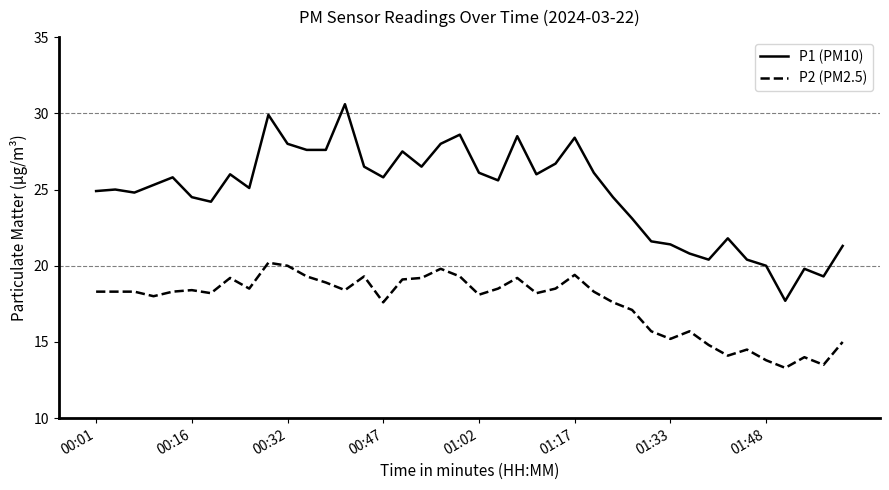

Which series has the largest total across all categories?

P1 (PM10)